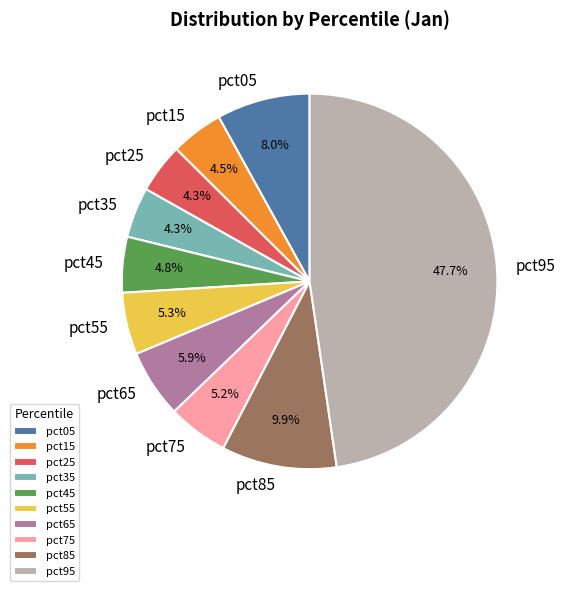

True or false: pct85 accounts for 10% of the total.

True